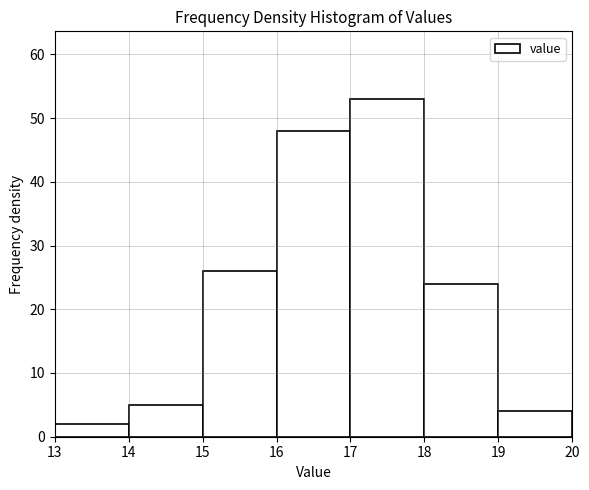

Reading left to right, transcribe this chart: for each bar, give the range it covers on the x-axis and its height. The values are not printed on the chart, so give them approximately, as read against the axis.

13 to 14: 2
14 to 15: 5
15 to 16: 26
16 to 17: 48
17 to 18: 53
18 to 19: 24
19 to 20: 4